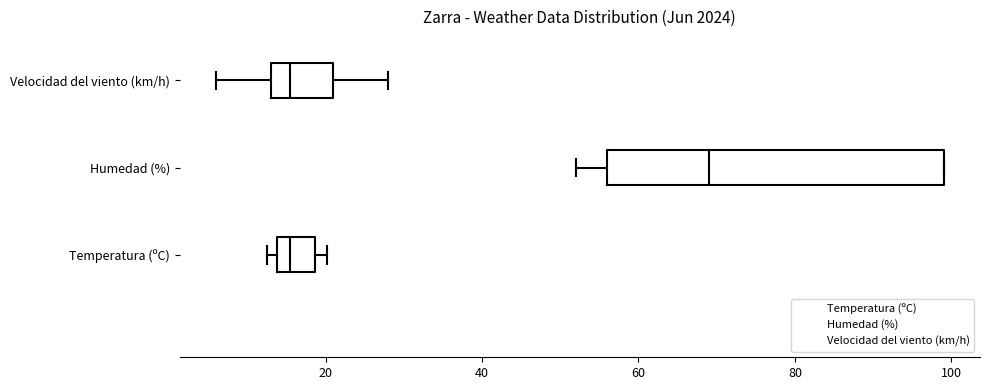

Reading bottom to top, transcribe this box plot: for each box, give where its median line is, the range the box spans, and where its two whiskers end, as read against the x-axis. The values are not printed on the chart, so give them approximately, as read against the axis.

Temperatura (ºC): median 16, box 14 to 18, whiskers 12 to 20
Humedad (%): median 70, box 56 to 100, whiskers 52 to 100
Velocidad del viento (km/h): median 16, box 14 to 22, whiskers 6 to 28